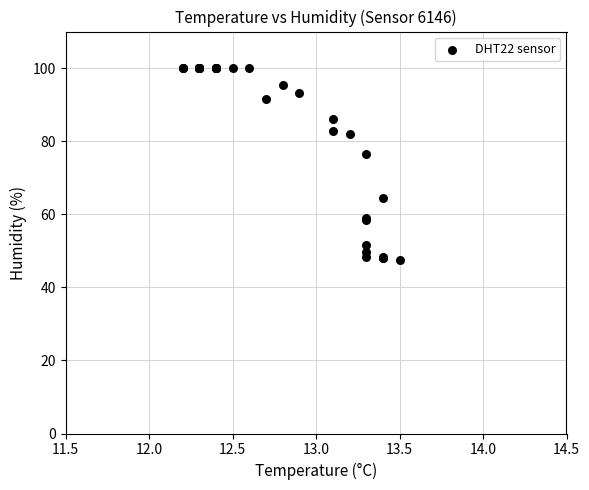

What Y value in the scatter plot is closest to 73?

76.5